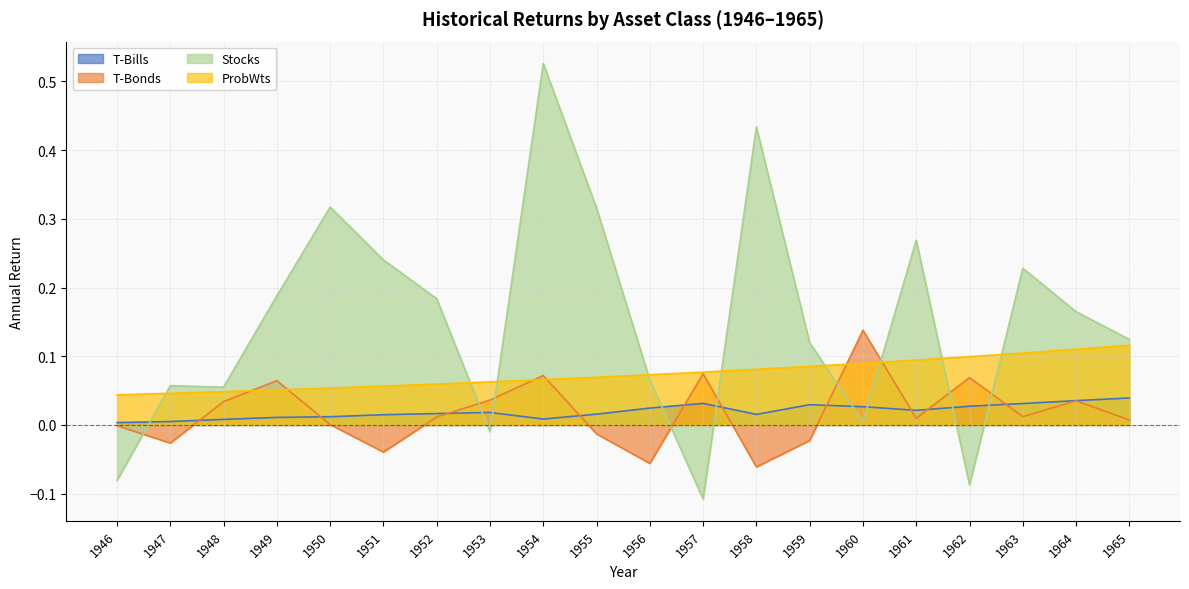

Is it true that T-Bills equals 0.0 at 1962?

False